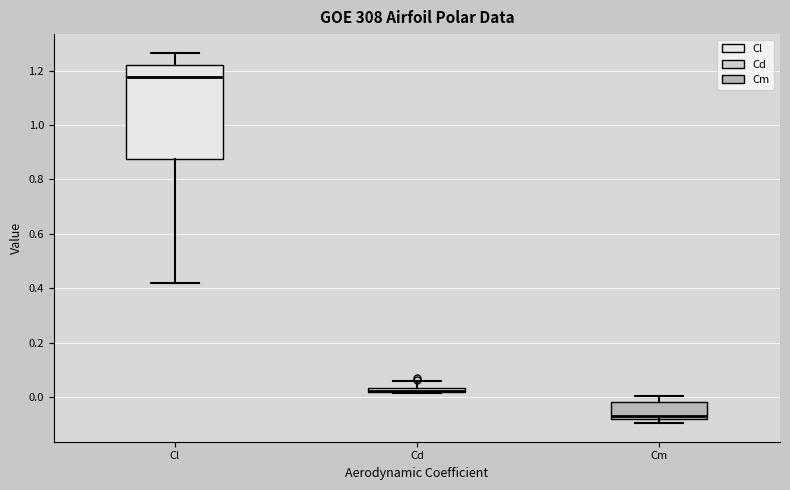

Comparing the boxes themselves (not the whiskers), which one is the tallest?

Cl